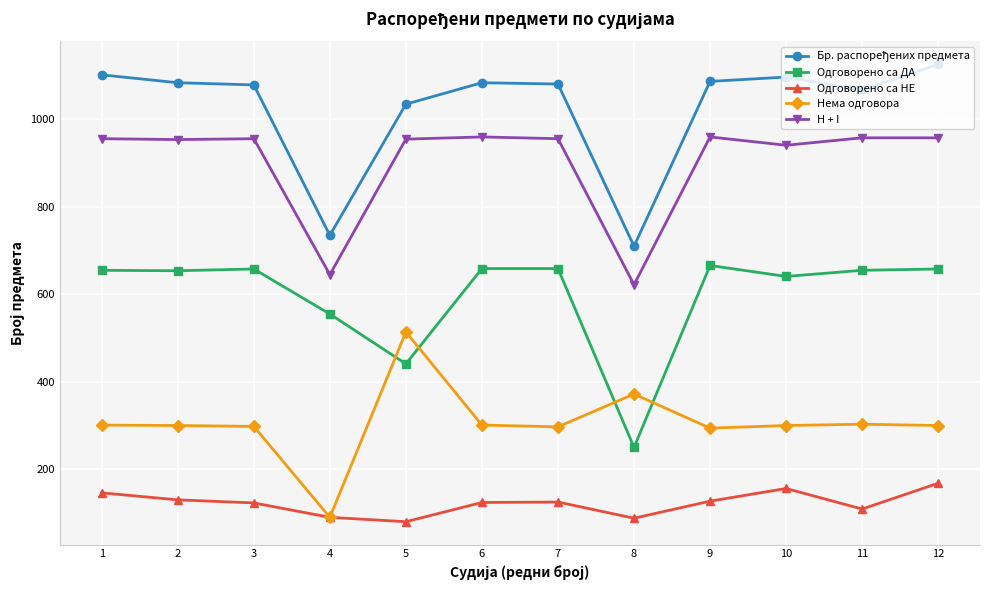

What is the average value of the Одговорено са НЕ series?

122